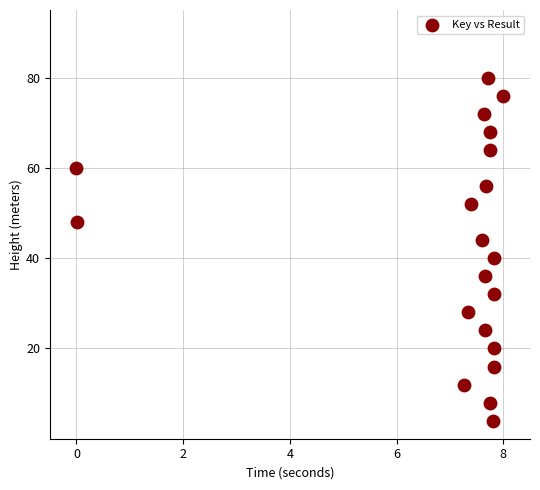

What is the range of Y values (max minus min)?

76